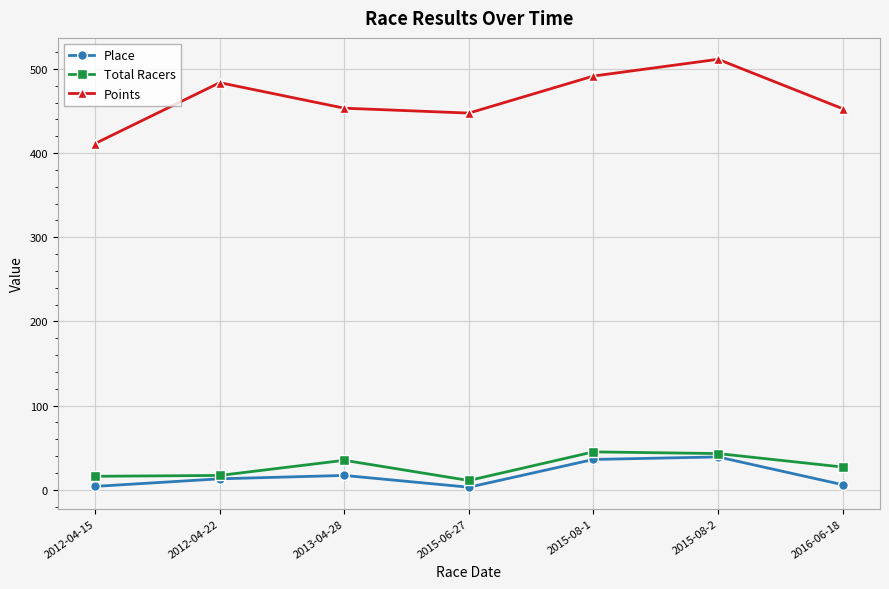

What is the maximum value shown in the chart?

511.5